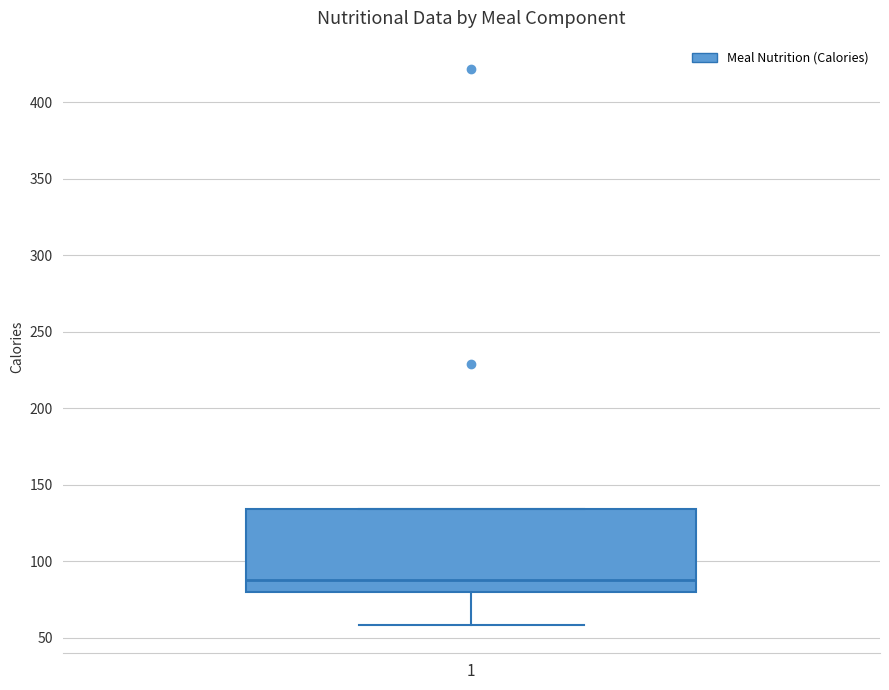

Where does the median line of the box at x = 1 sit on the y-axis? The values are not printed on the chart, so give them approximately, as read against the axis.

90